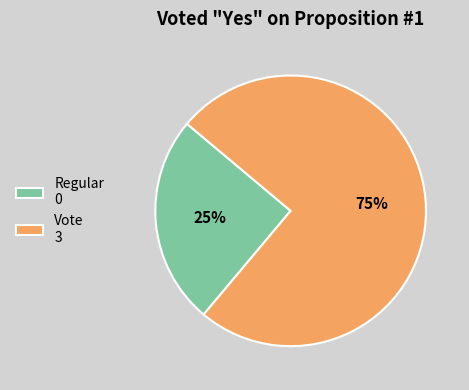

To the nearest percent, what is the difference between the largest and smallest slice percentages?

50%